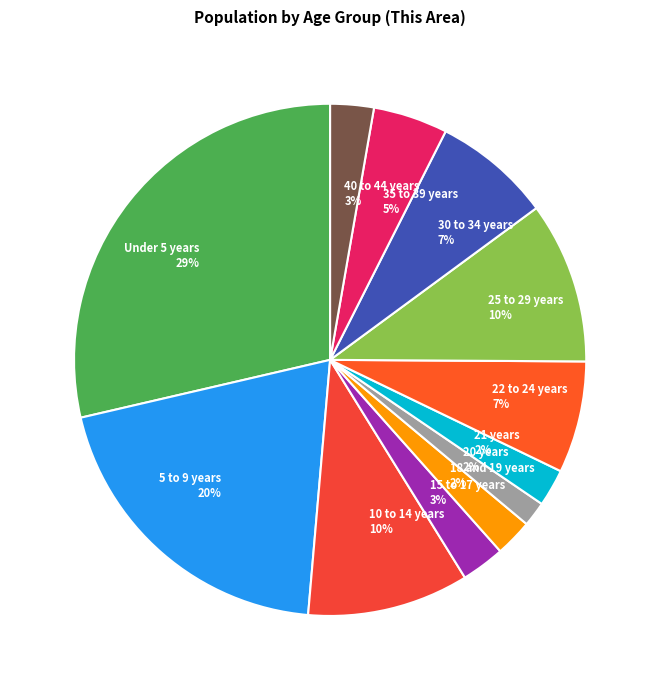

True or false: 35 to 39 years 5% accounts for 5% of the total.

True